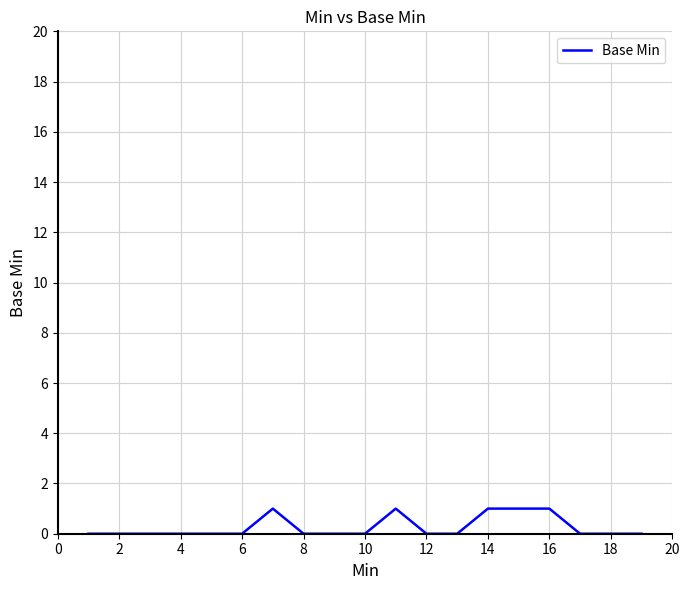

How many lines are shown in the chart?

1